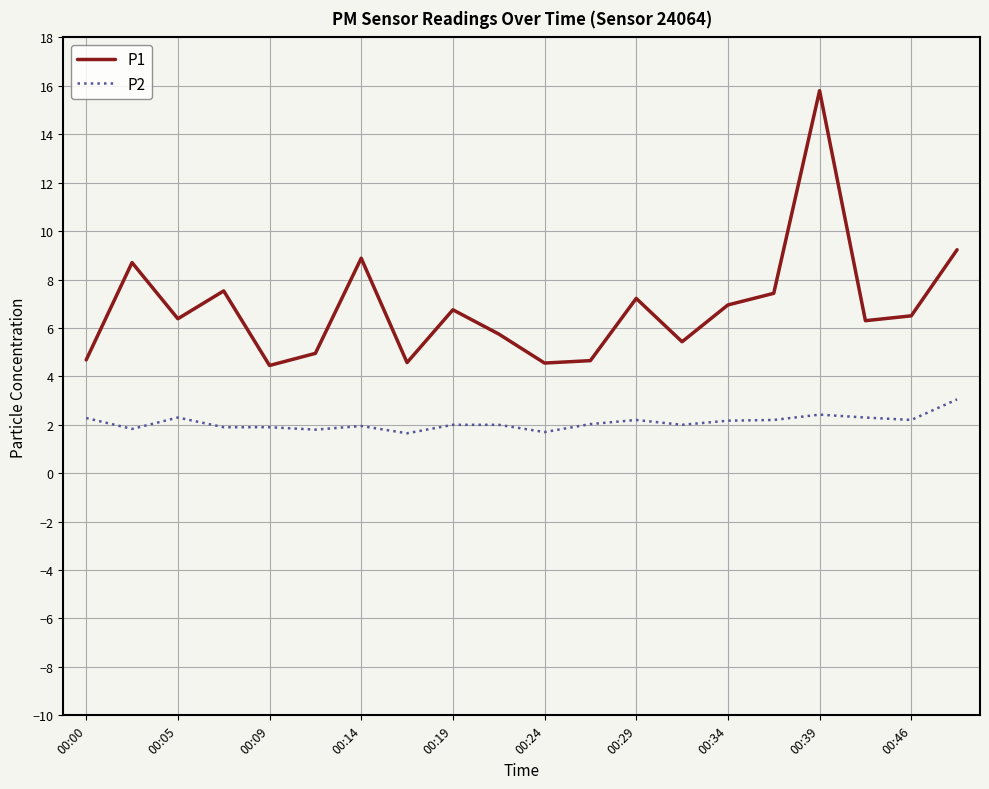

Rank the series by their maximum value, from highest to lowest.

P1, P2